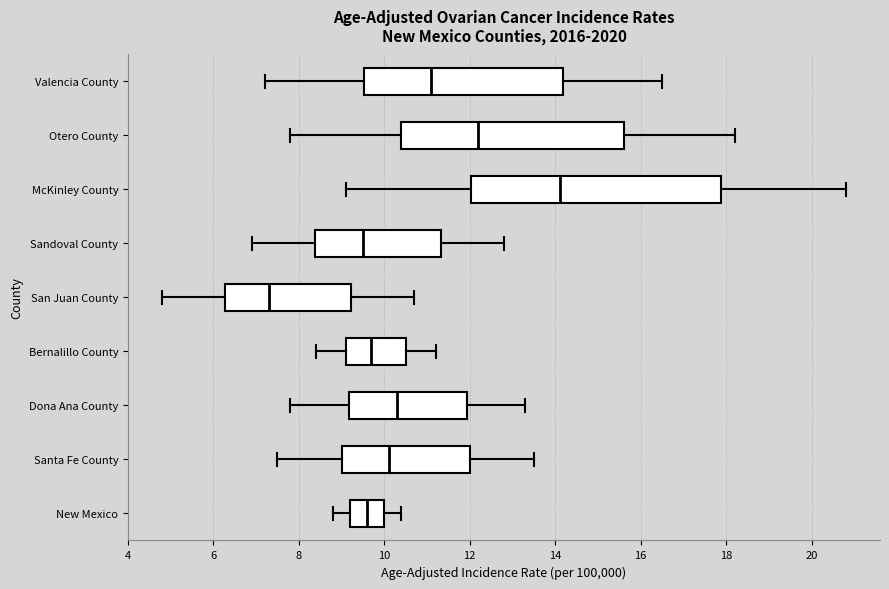

Where is the left edge of the box for McKinley County on the x-axis? The values are not printed on the chart, so give them approximately, as read against the axis.

12.0